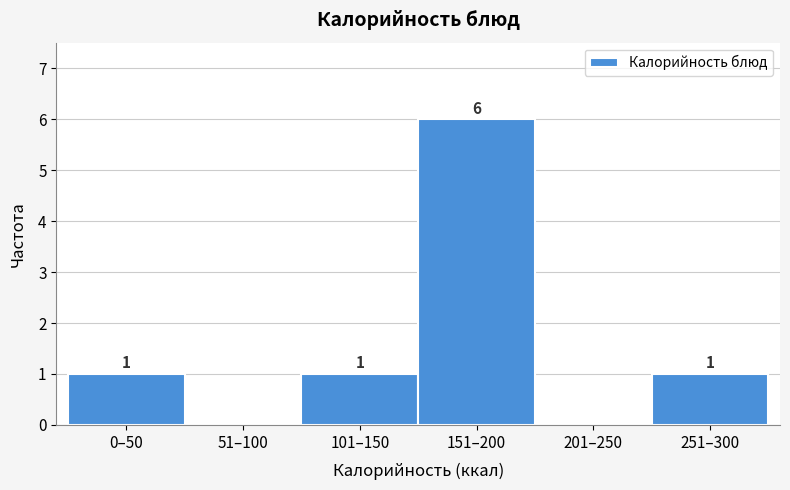

Reading left to right, list all the values displayed in this chart.

0–50=1	51–100=0	101–150=1	151–200=6	201–250=0	251–300=1